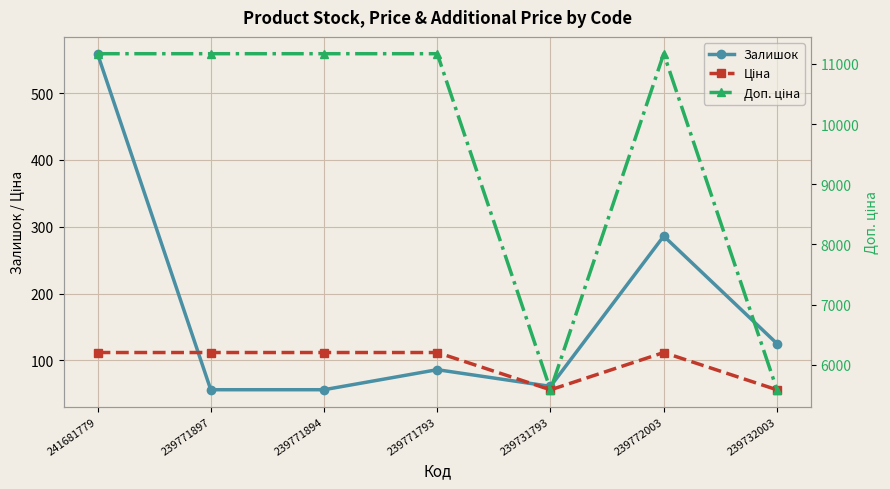

What is the minimum value for Залишок?

56.0